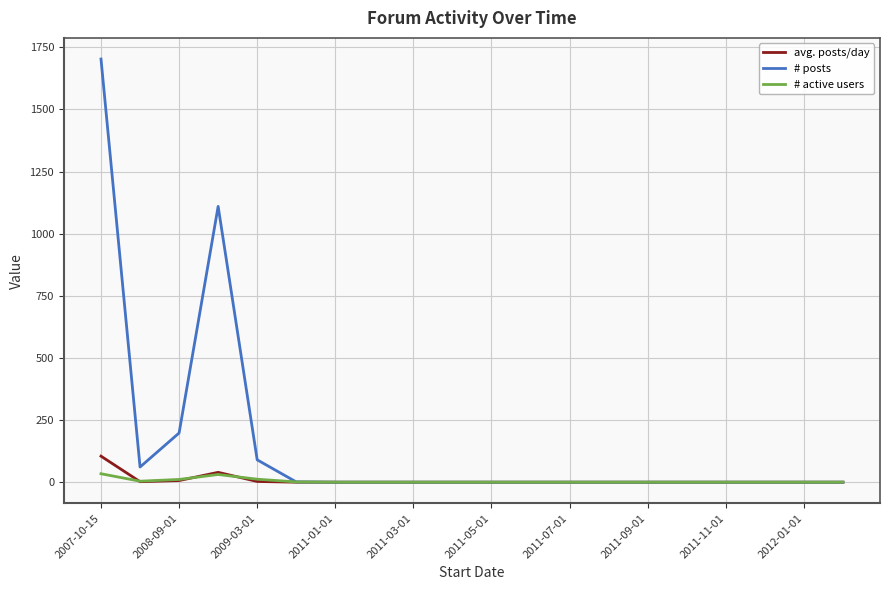

What is the highest value of the avg. posts/day series?

104.7